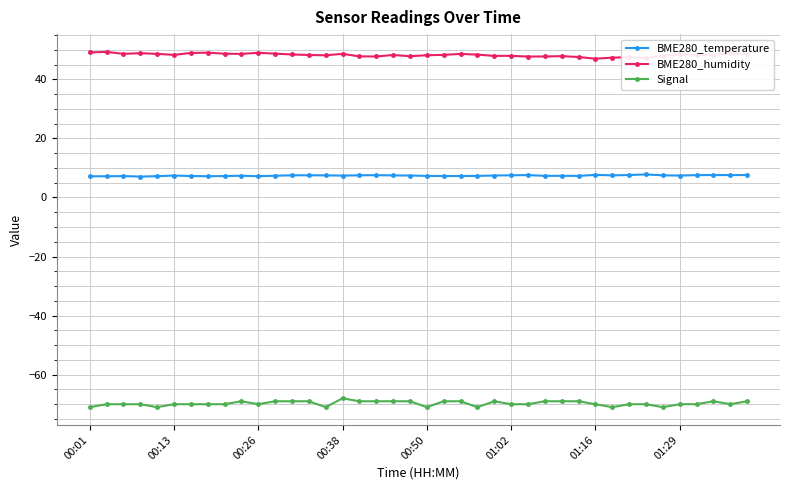

What is the minimum value shown in the chart?

-71.0